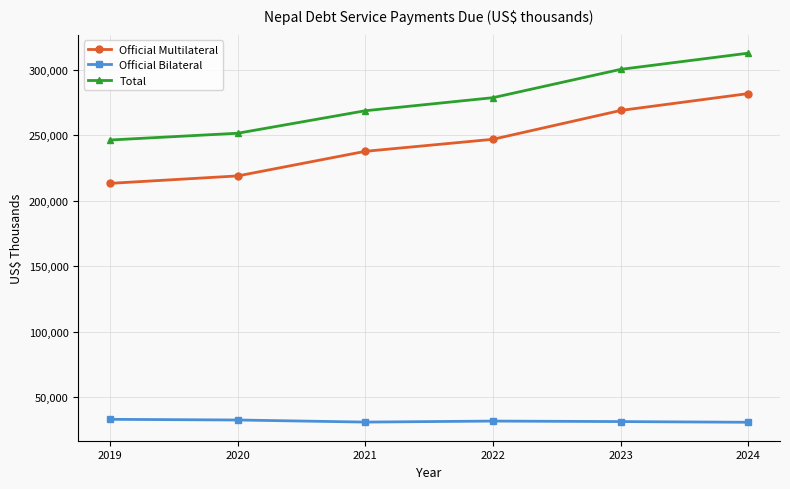

Rank the series by their maximum value, from highest to lowest.

Total, Official Multilateral, Official Bilateral